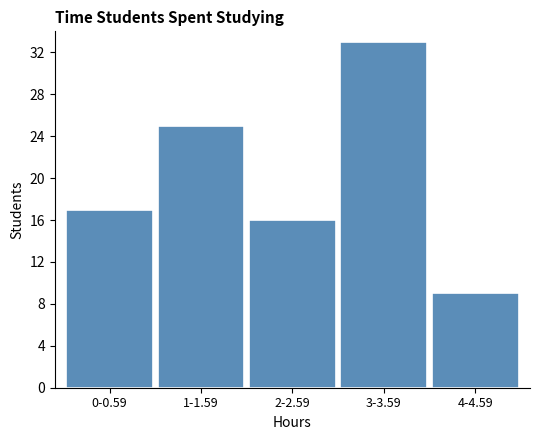

Reading right to left, transcribe all the data shown in this chart.

9	33	16	25	17